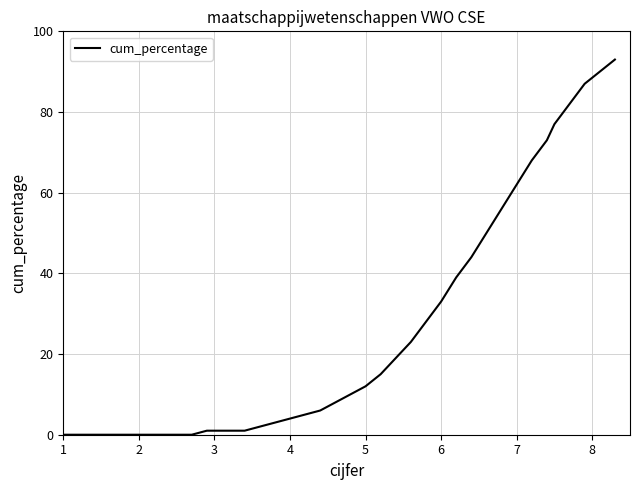

Reading left to right, what are all the values shown in this chart?

0	0	0	0	0	0	0	0	0	0	0	1	1	1	1	2	3	4	5	6	8	10	12	15	19	23	28	33	39	44	50	56	62	68	73	77	82	87	90	93